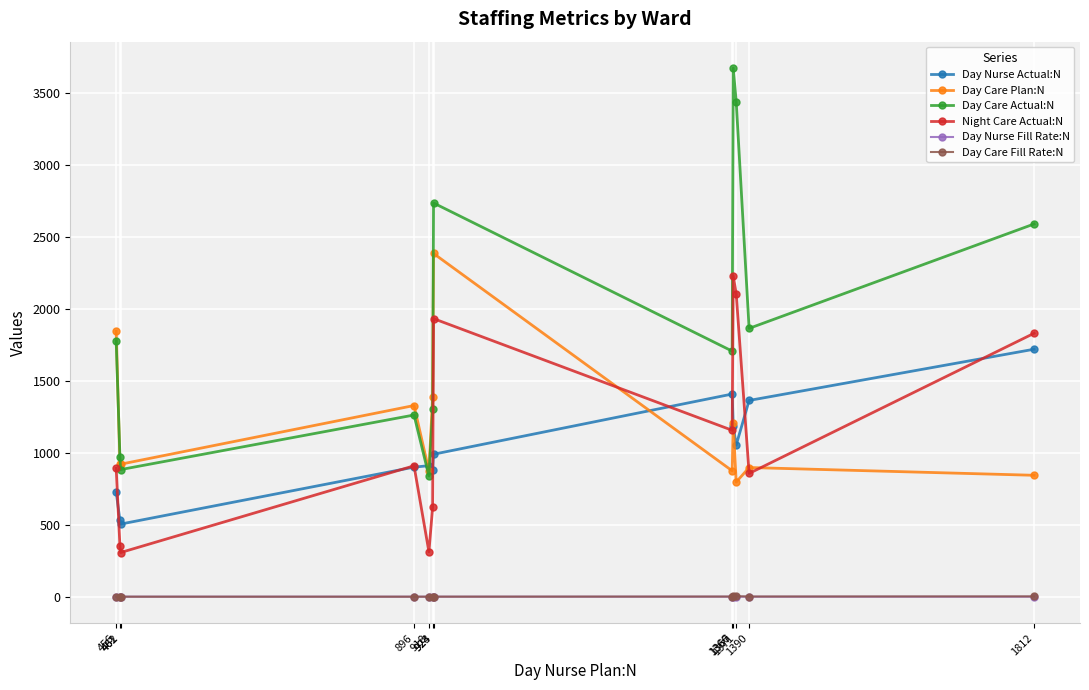

What is the maximum value shown in the chart?

3671.8